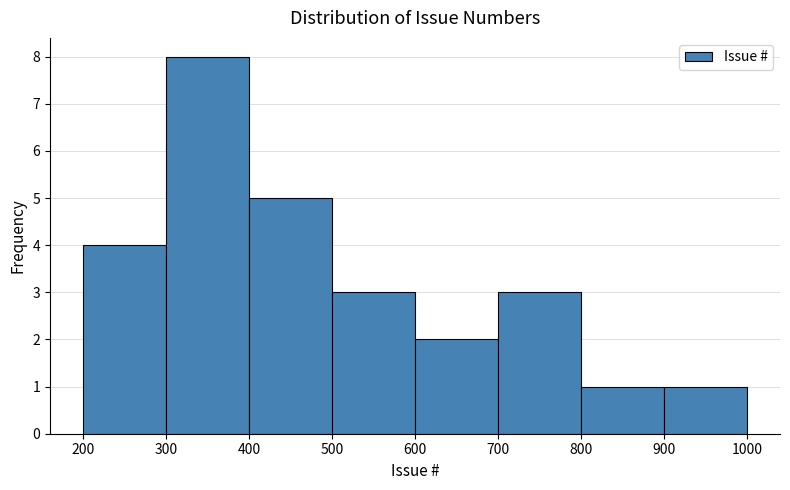

Reading left to right, transcribe this chart: for each bar, give the range it covers on the x-axis and its height. The values are not printed on the chart, so give them approximately, as read against the axis.

200 to 300: 4
300 to 400: 8
400 to 500: 5
500 to 600: 3
600 to 700: 2
700 to 800: 3
800 to 900: 1
900 to 1000: 1